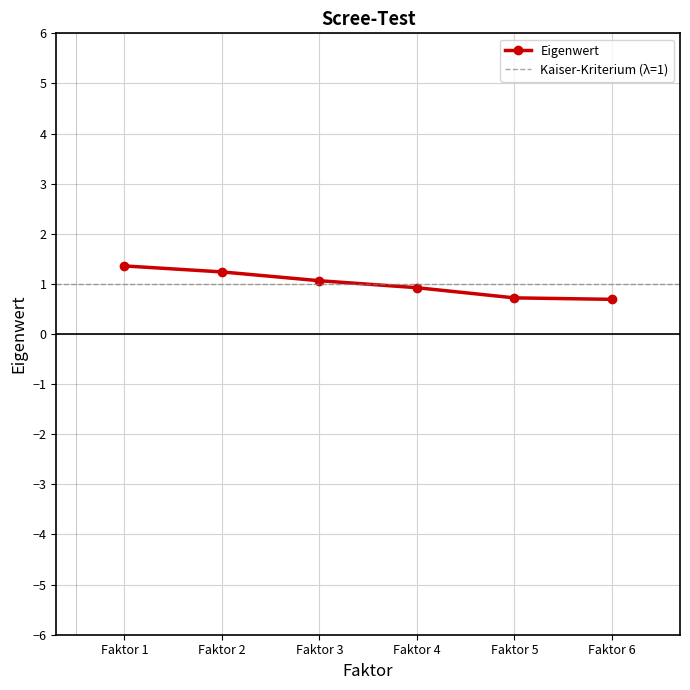

What is the difference between the second highest and minimum values?

0.5